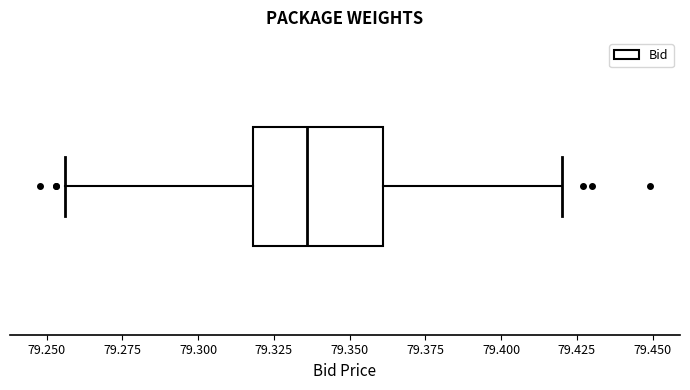

Transcribe this box plot: give where the median line is, the range the box spans, and where the two whiskers end, as read against the x-axis. The values are not printed on the chart, so give them approximately, as read against the axis.

median 79.335, box 79.320 to 79.360, whiskers 79.255 to 79.420